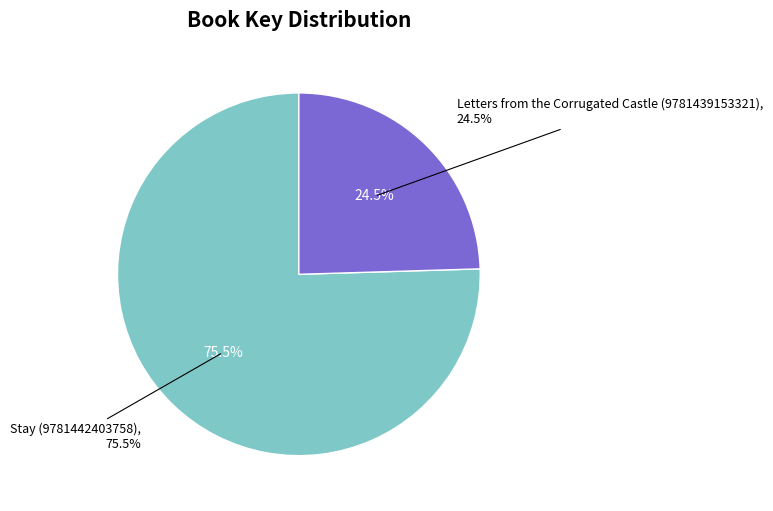

How many segments does this pie chart have?

2